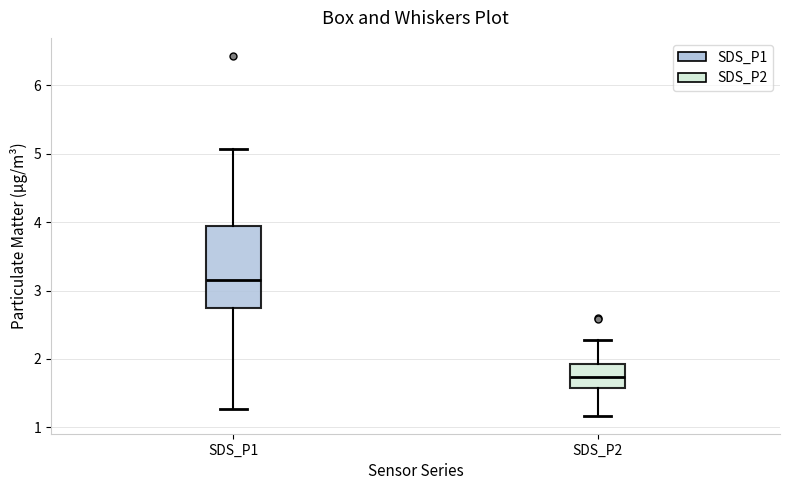

Which box has the highest median line?

SDS_P1